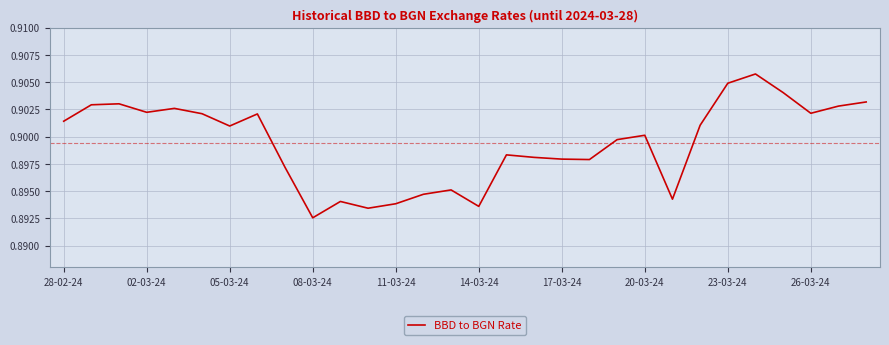

Which label corresponds to the smallest value in the chart?

08-03-24